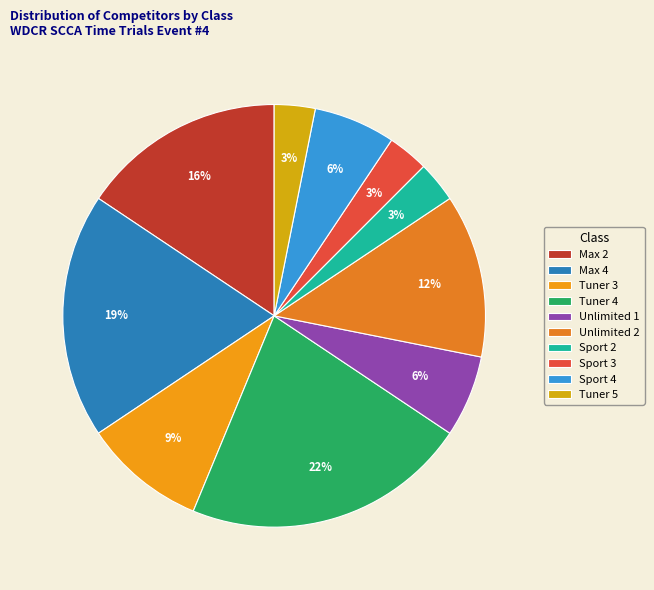

Count the number of slices in the pie.

10